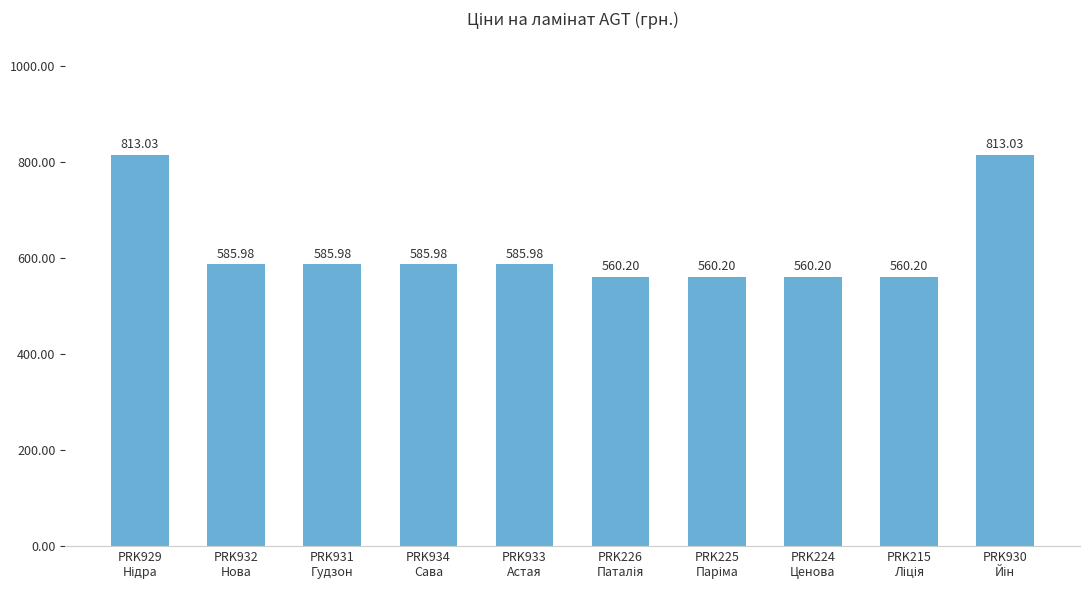

How many bars are there in total?

10